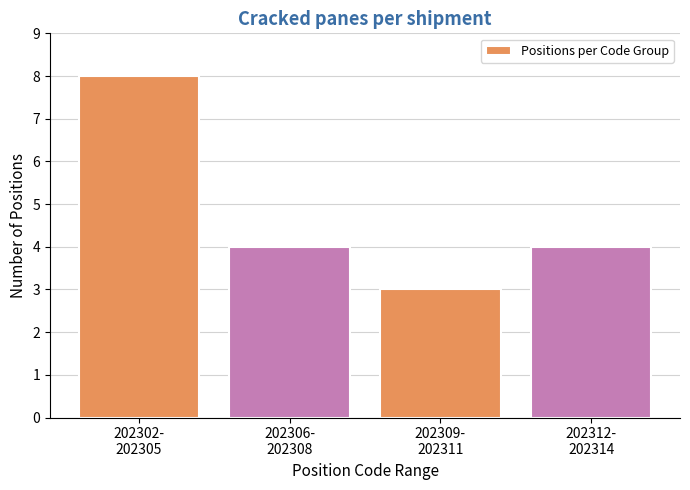

Reading left to right, list all the values displayed in this chart.

8	4	3	4